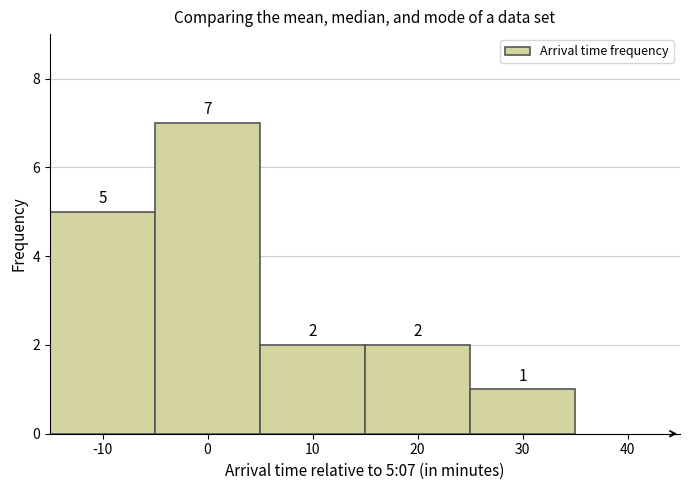

Which range on the x-axis has the tallest bar?

-5 to 5